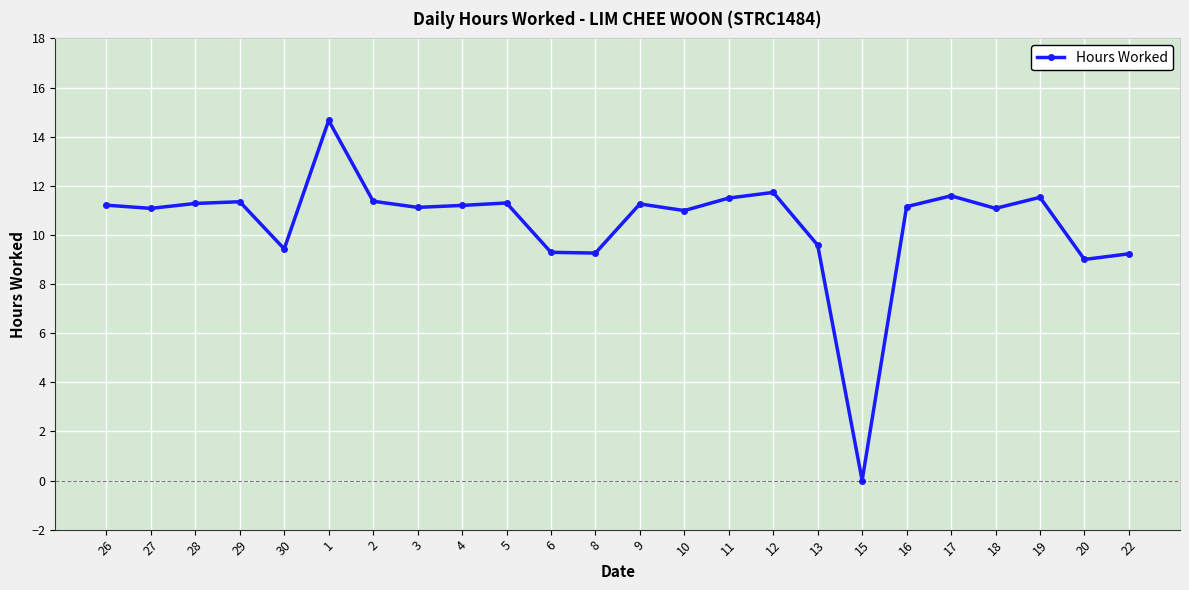

What is the label of the 10th point from the left?

5